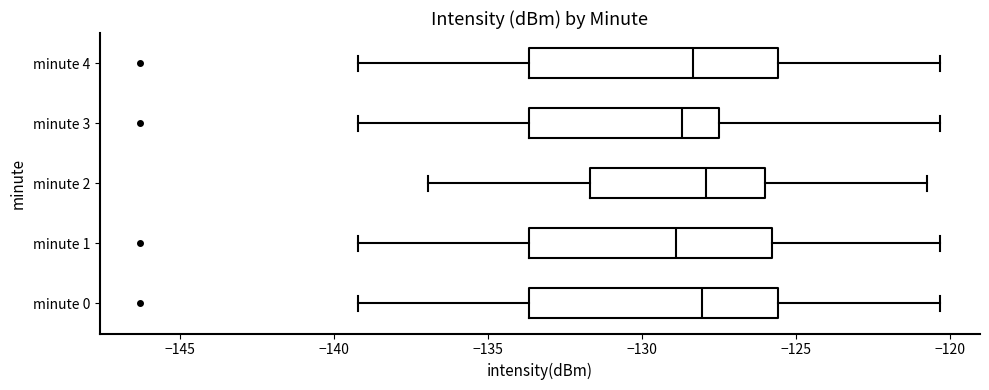

Reading bottom to top, read every box against the x-axis: the position of its median line, the range the box covers, and the ends of its whiskers. The values are not printed on the chart, so give them approximately, as read against the axis.

minute 0: median -128.0, box -133.5 to -125.5, whiskers -139.0 to -120.5
minute 1: median -129.0, box -133.5 to -126.0, whiskers -139.0 to -120.5
minute 2: median -128.0, box -131.5 to -126.0, whiskers -137.0 to -121.0
minute 3: median -128.5, box -133.5 to -127.5, whiskers -139.0 to -120.5
minute 4: median -128.5, box -133.5 to -125.5, whiskers -139.0 to -120.5